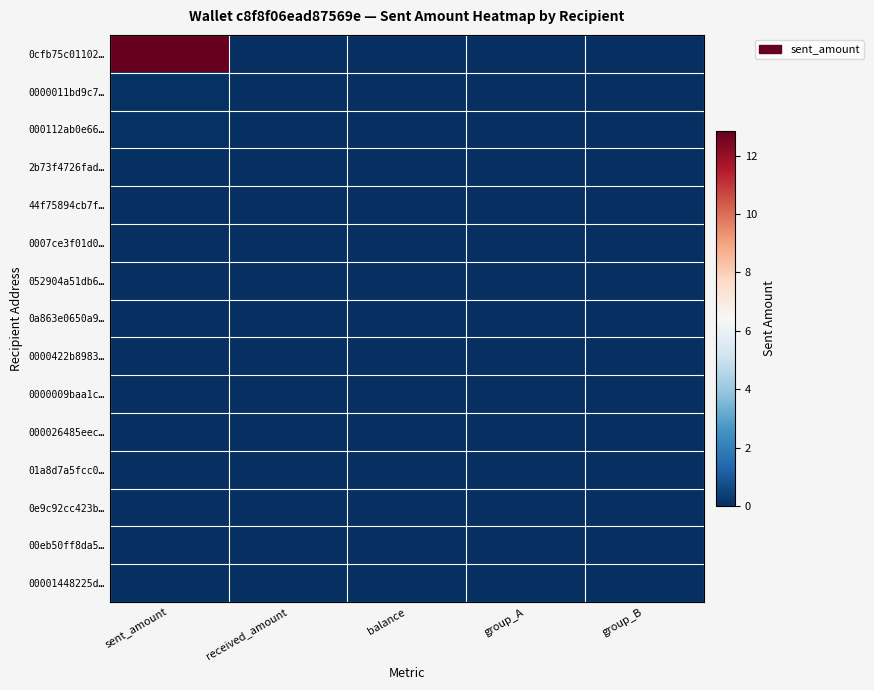

Count the number of data series in this chart.

15